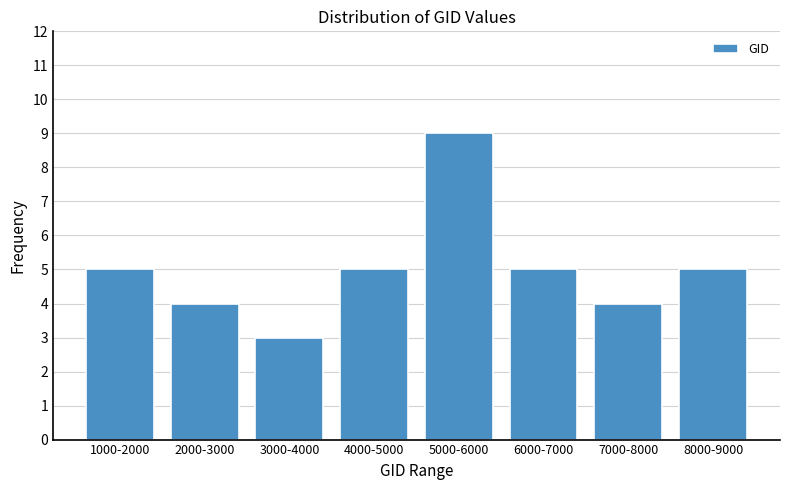

Reading left to right, what are all the values shown in this chart?

1000-2000=5	2000-3000=4	3000-4000=3	4000-5000=5	5000-6000=9	6000-7000=5	7000-8000=4	8000-9000=5